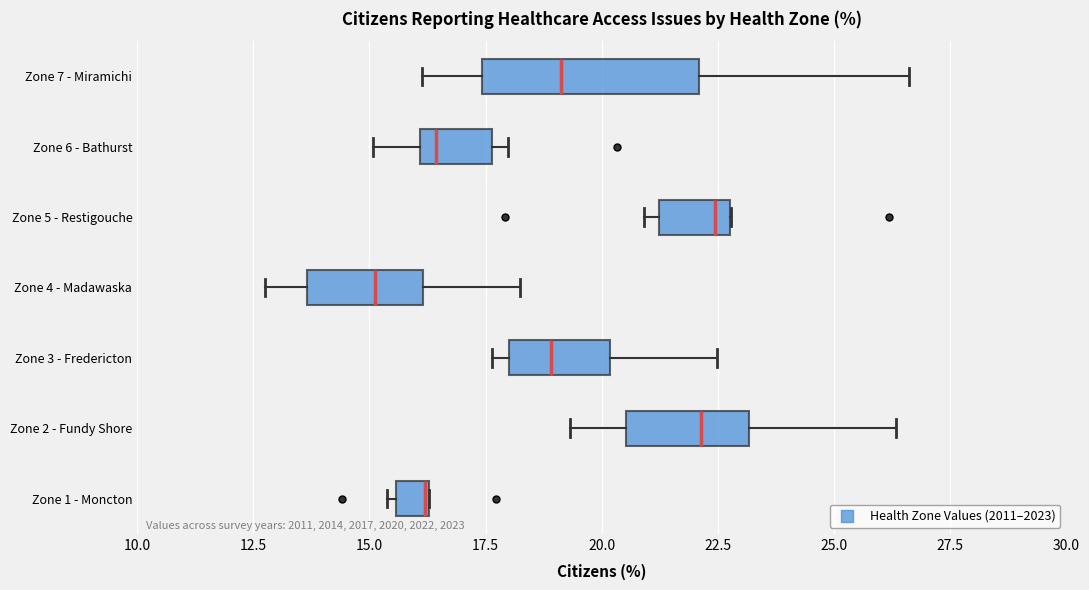

Where does the median line of the box for Zone 5 - Restigouche sit on the x-axis? The values are not printed on the chart, so give them approximately, as read against the axis.

22.5